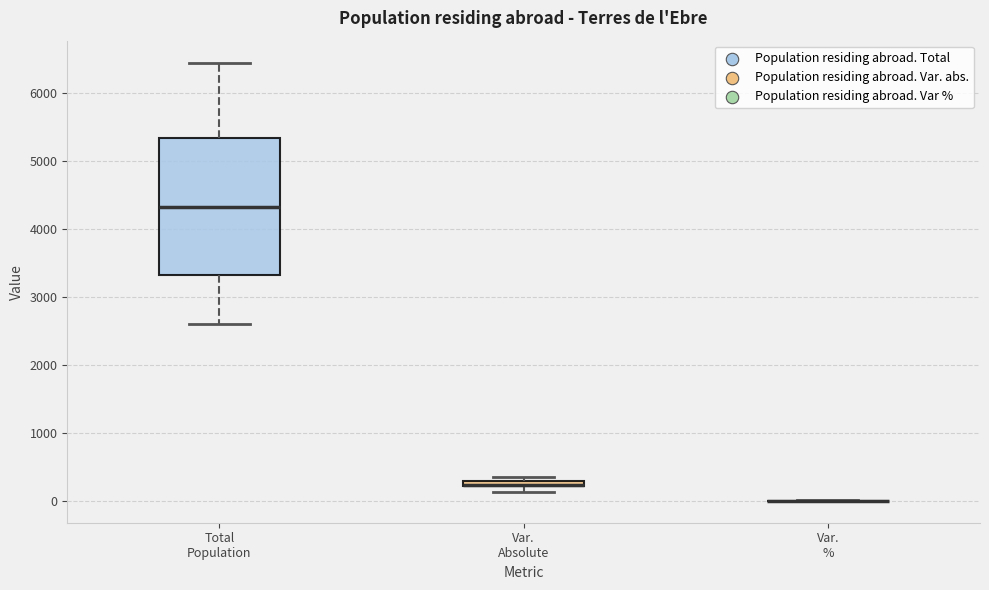

Where is the lower edge of the box for Var. Absolute on the y-axis? The values are not printed on the chart, so give them approximately, as read against the axis.

200